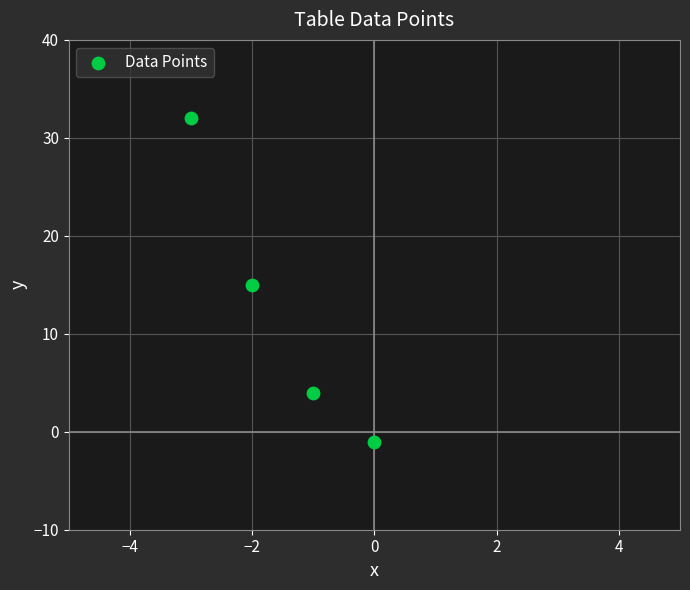

What is the range of X values (max minus min)?

3